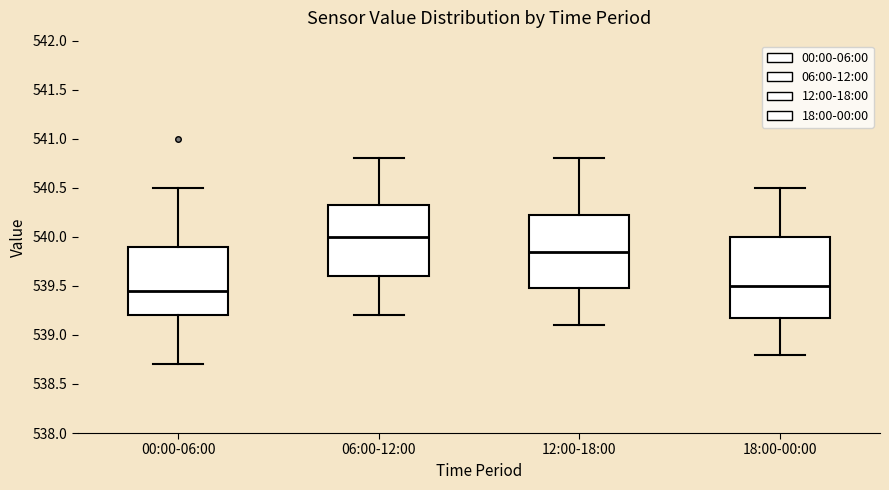

Where does the median line of the box for 06:00-12:00 sit on the y-axis? The values are not printed on the chart, so give them approximately, as read against the axis.

540.00